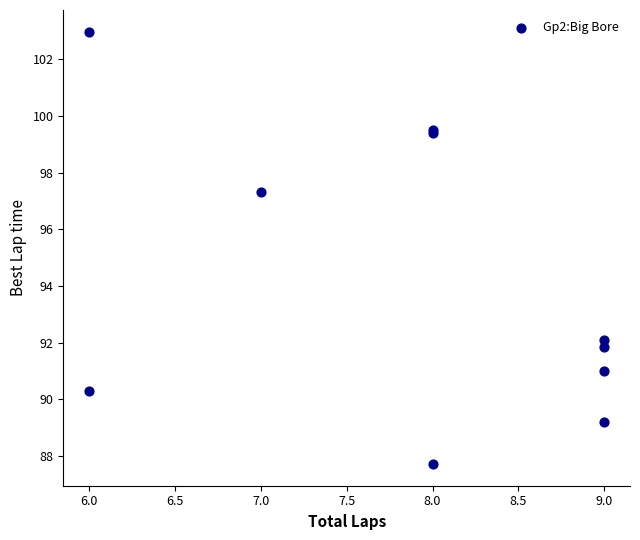

What Y value in the scatter plot is closest to 95?

97.3